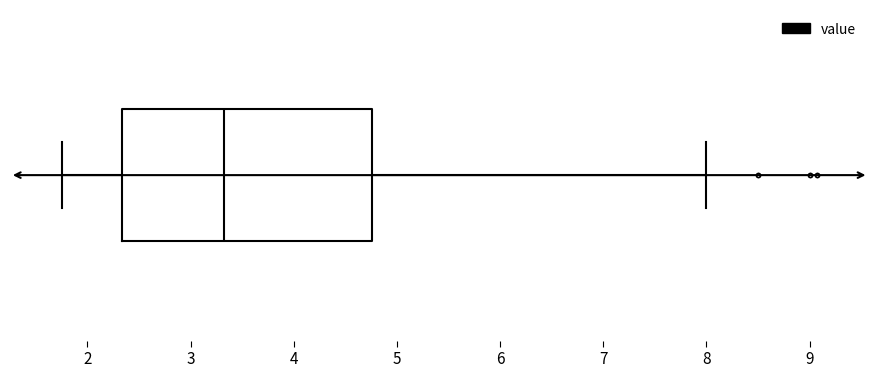

Transcribe this box plot: give where the median line is, the range the box spans, and where the two whiskers end, as read against the x-axis. The values are not printed on the chart, so give them approximately, as read against the axis.

median 3.3, box 2.3 to 4.8, whiskers 1.8 to 8.0